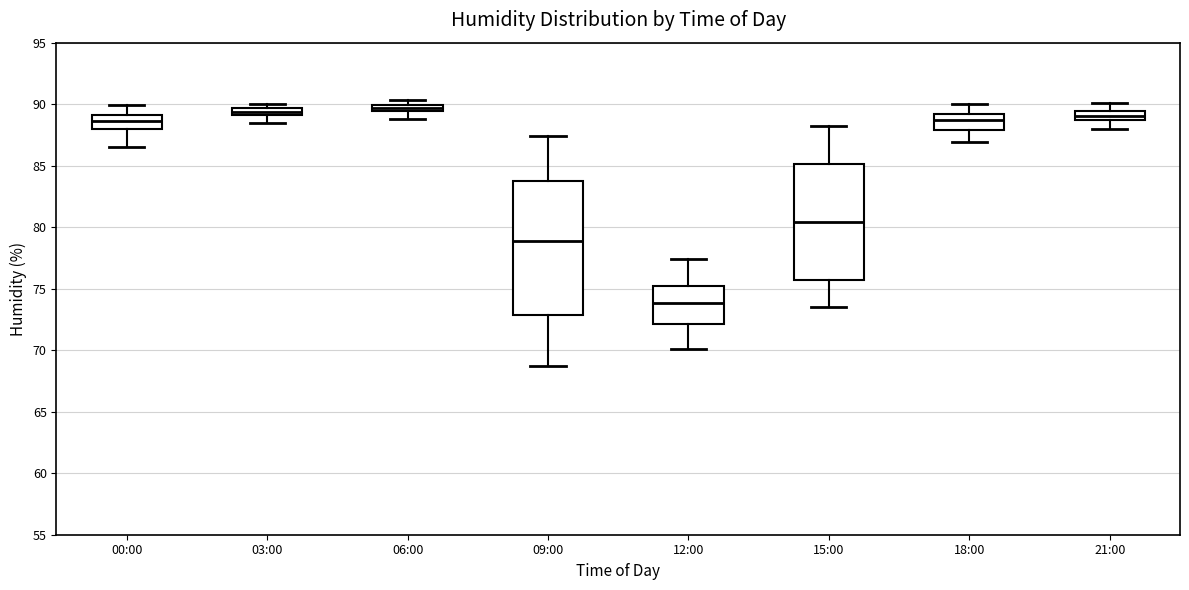

Comparing the boxes themselves (not the whiskers), which one is the tallest?

09:00